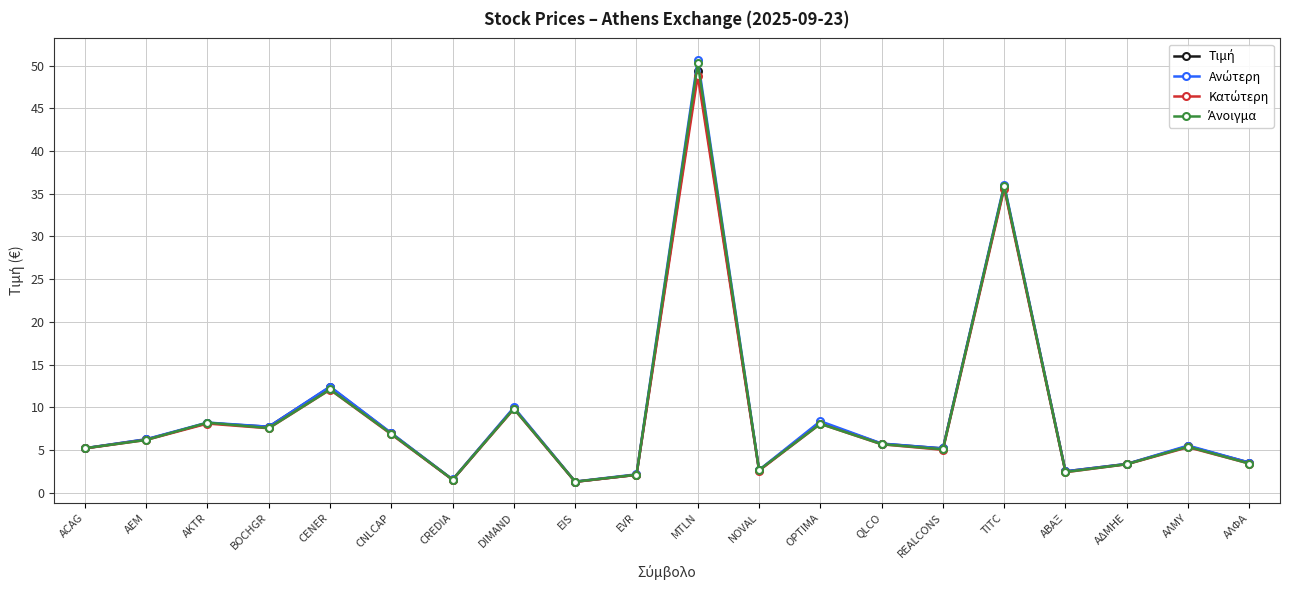

What is the minimum value shown in the chart?

1.3